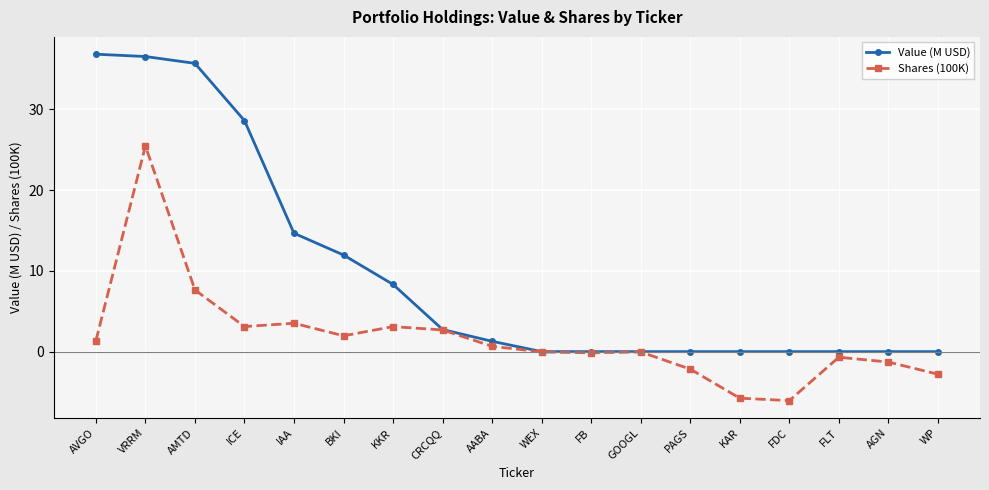

Which series has the largest total across all categories?

Value (M USD)